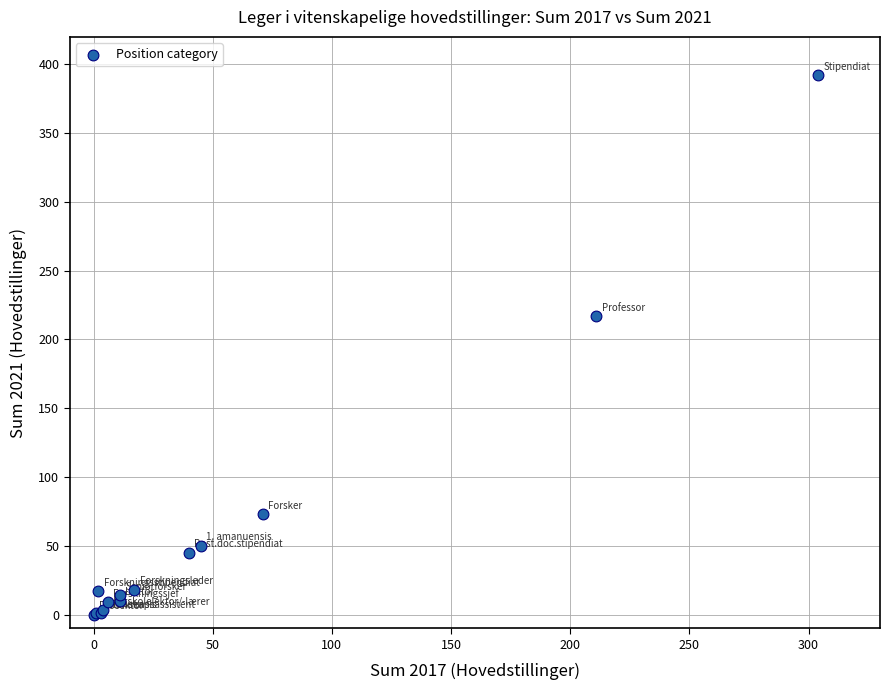

What Y value in the scatter plot is closest to 196?

217